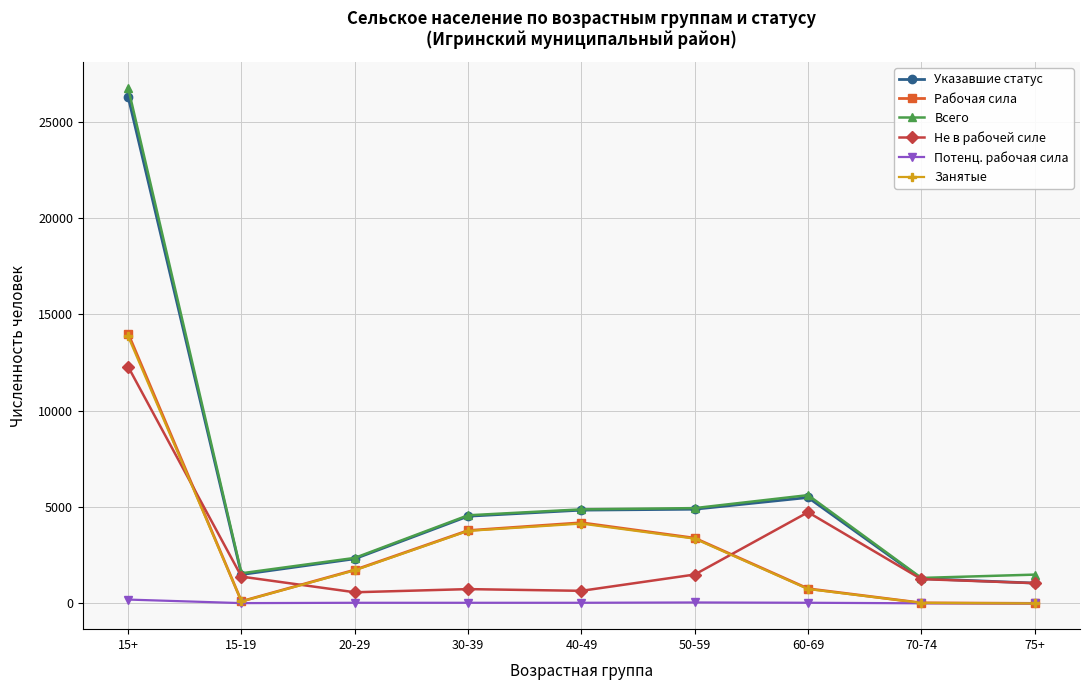

Does the chart display data point markers on the line(s)?

Yes